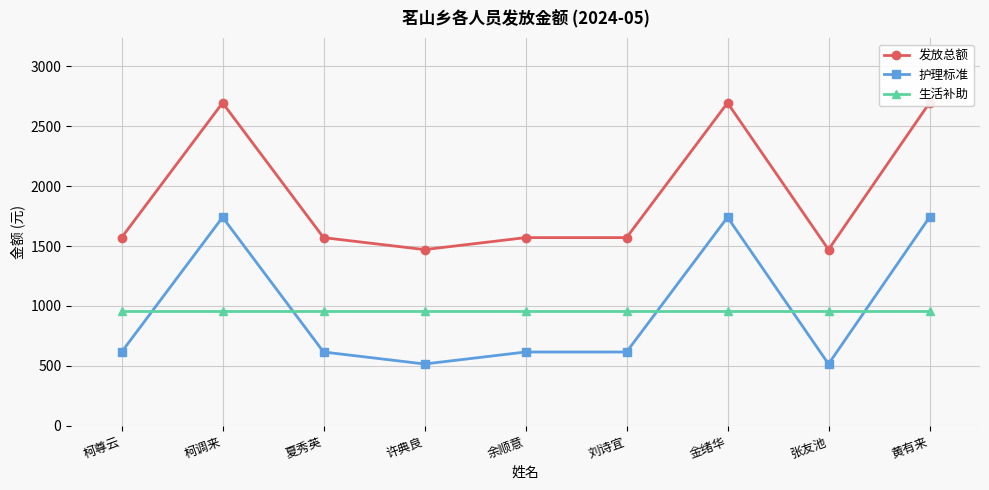

At which category is the sum across all series the highest?

柯调来